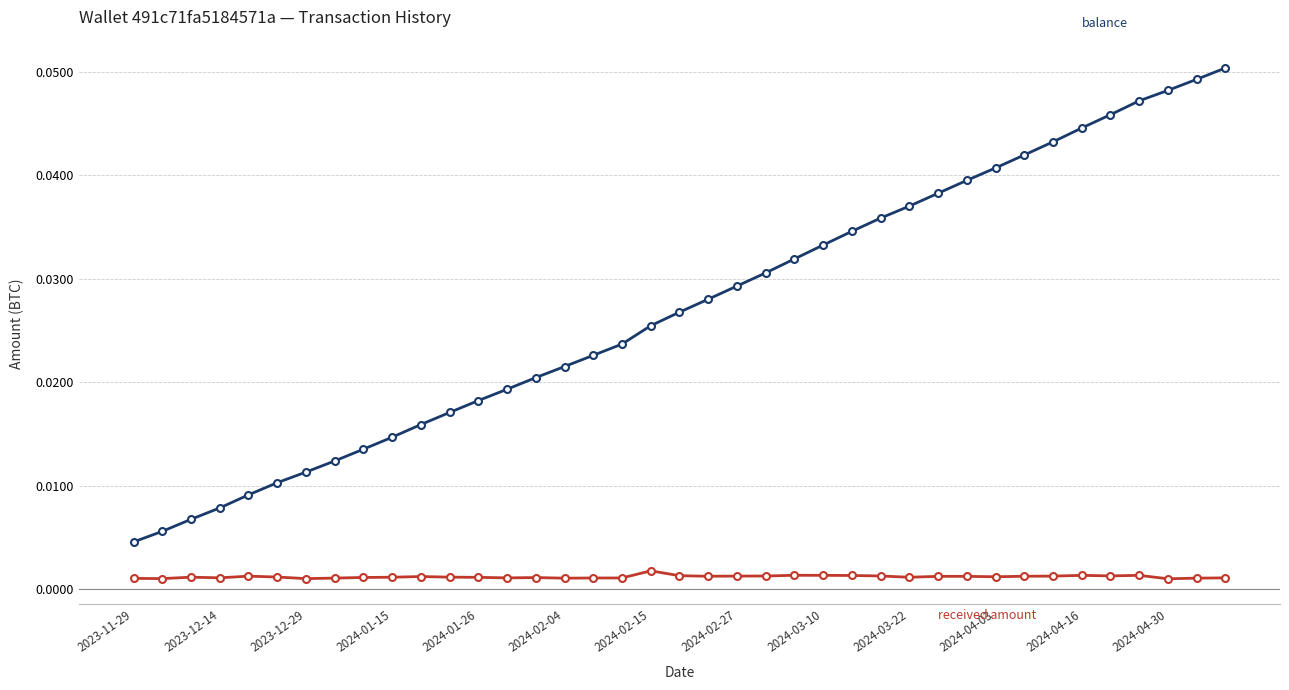

Does the chart have visible grid lines?

Yes